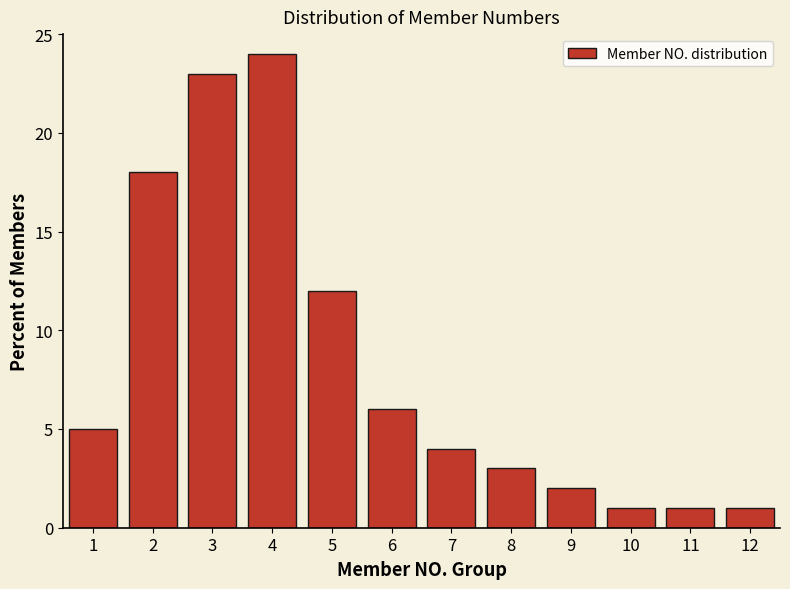

Reading left to right, extract all data points from this chart.

5	18	23	24	12	6	4	3	2	1	1	1